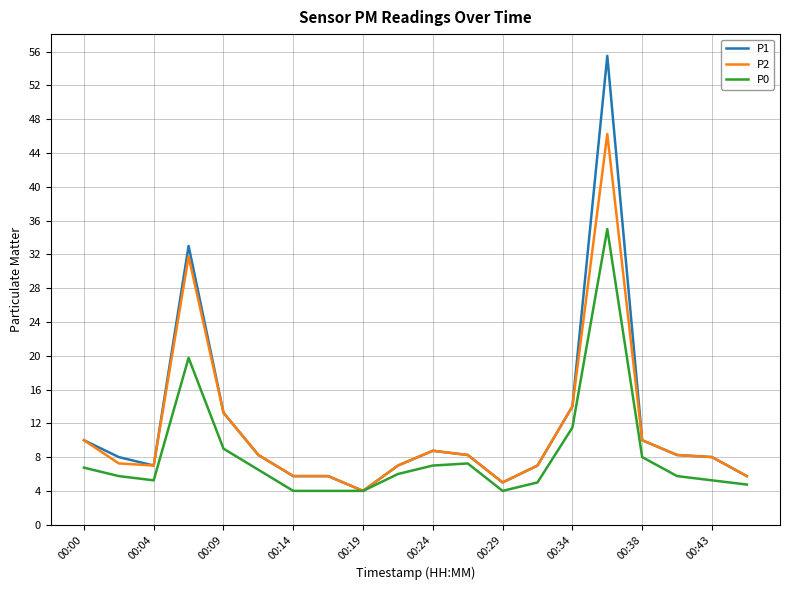

Rank the series by their maximum value, from lowest to highest.

P0, P2, P1